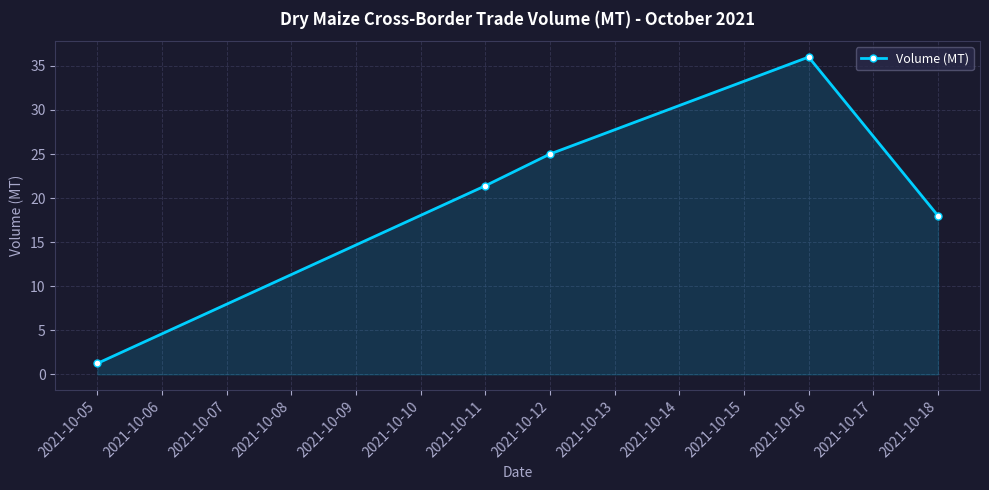

What is the change in value from 2021-10-11 to 2021-10-12?

+3.6